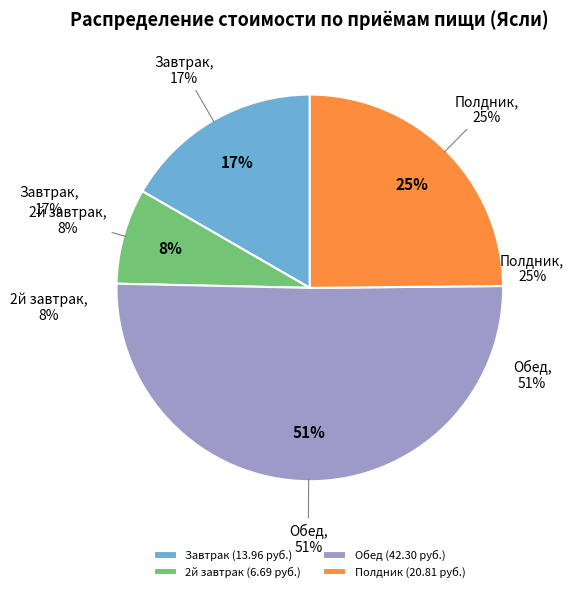

Combined, do Обед and Завтрак account for over 50%?

Yes